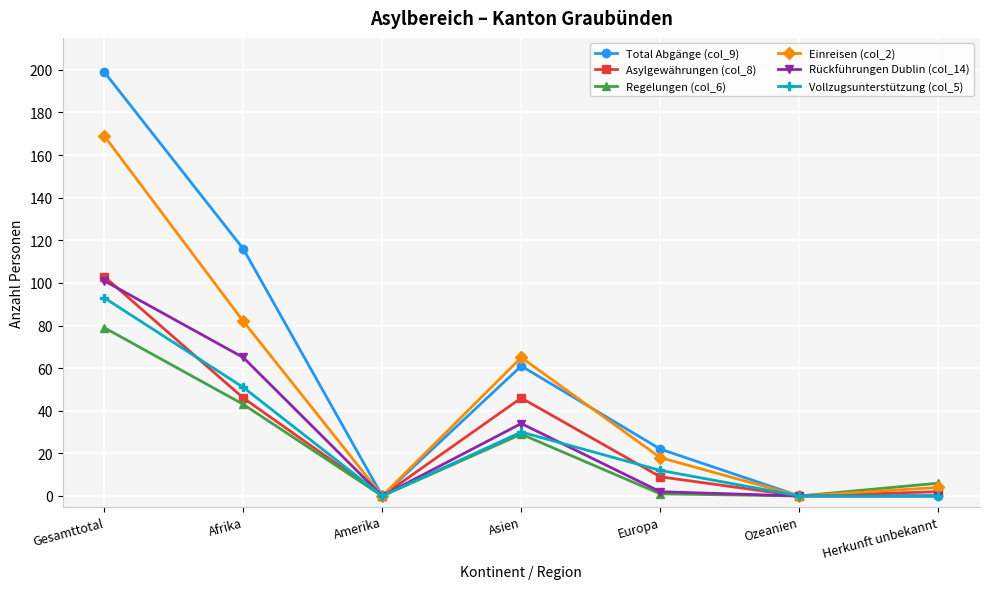

At which category does Einreisen (col_2) reach its first local peak?

Asien